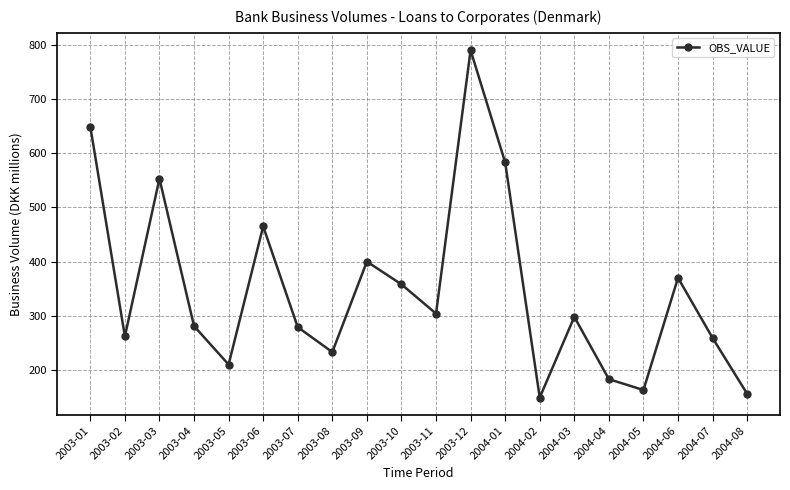

Where is the first local maximum?

2003-03